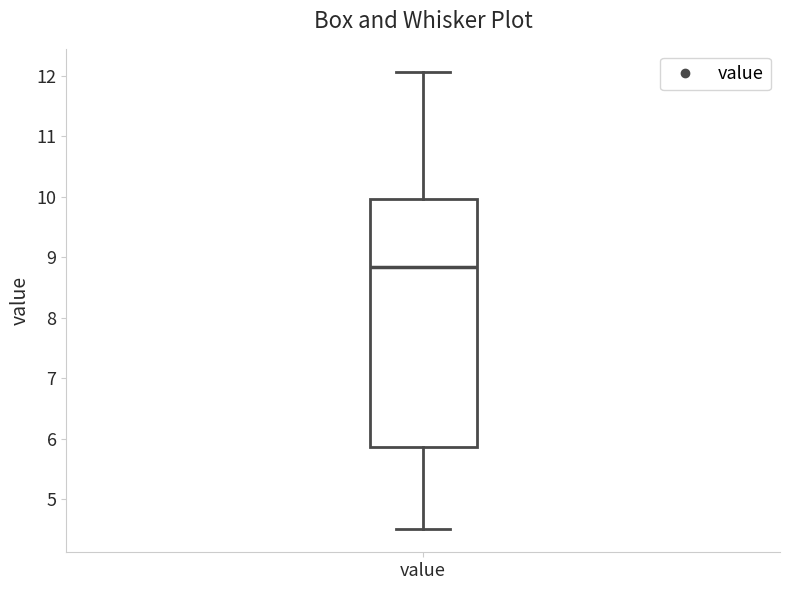

Where does the median line of the box for value sit on the y-axis? The values are not printed on the chart, so give them approximately, as read against the axis.

8.8